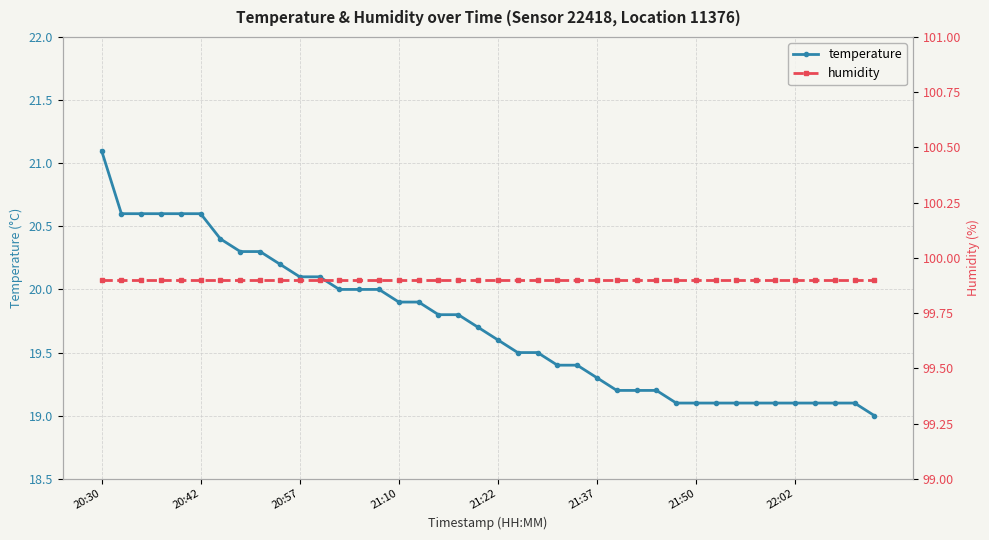

At which label does humidity reach its minimum?

20:30